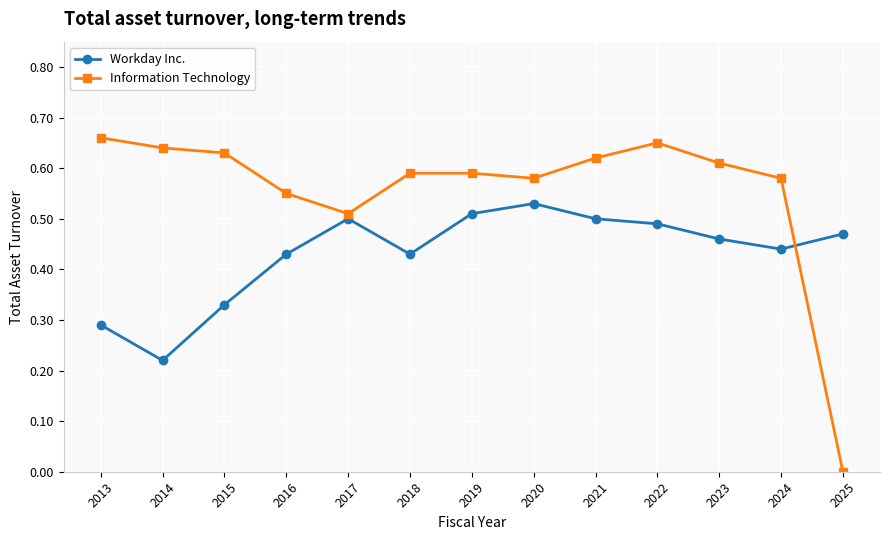

How many intersections are there between Workday Inc. and Information Technology?

1